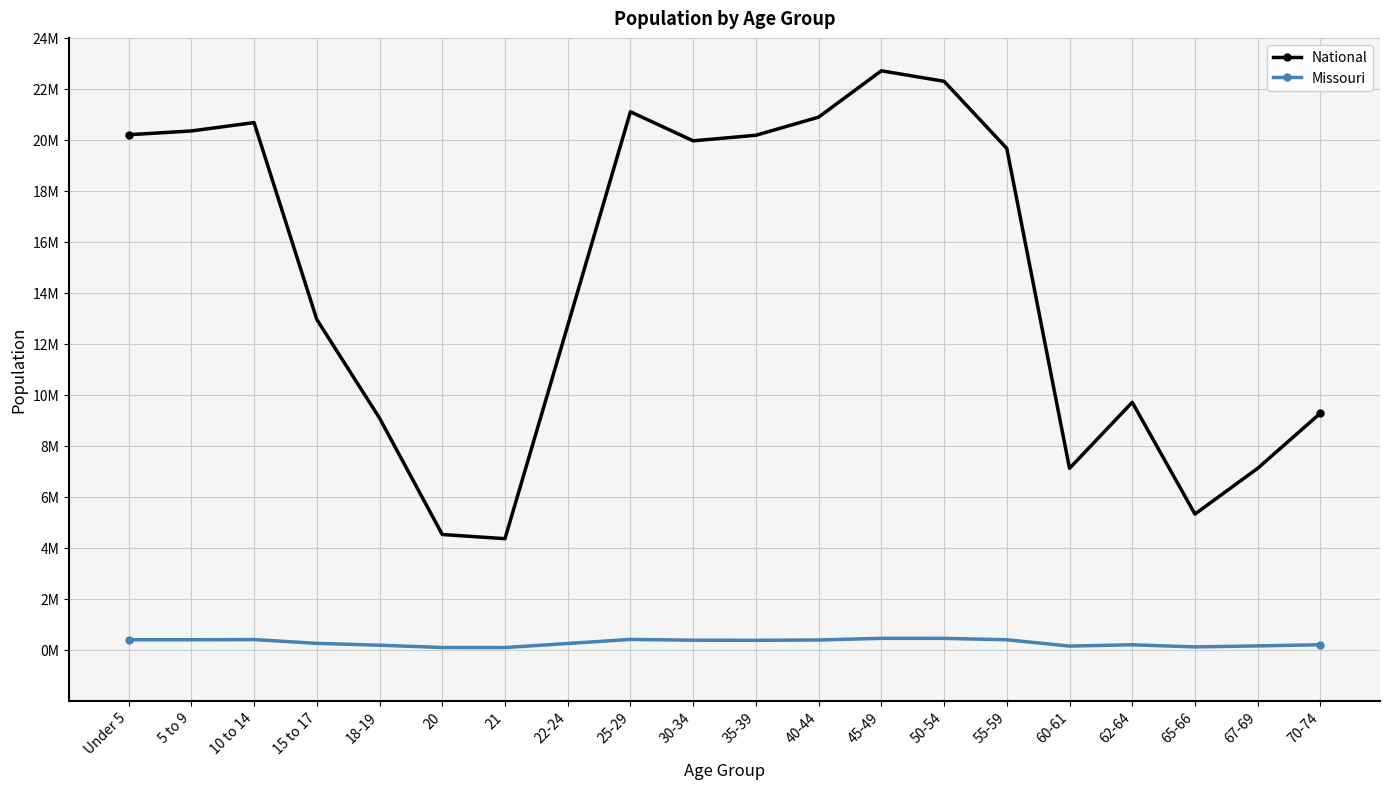

What is the sum of all Missouri values?

5601123